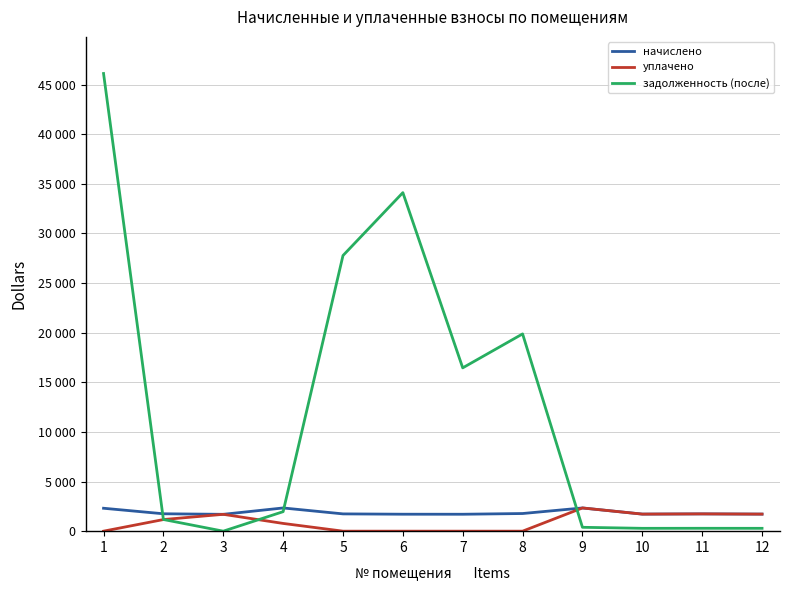

At how many categories does at least one series exceed 29592?

2